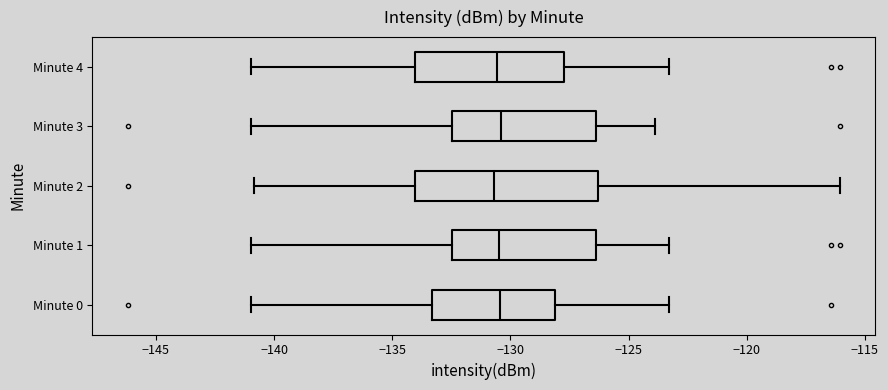

Reading bottom to top, transcribe this box plot: for each box, give where its median line is, the range the box spans, and where its two whiskers end, as read against the x-axis. The values are not printed on the chart, so give them approximately, as read against the axis.

Minute 0: median -130.5, box -133.5 to -128.0, whiskers -141.0 to -123.5
Minute 1: median -130.5, box -132.5 to -126.5, whiskers -141.0 to -123.5
Minute 2: median -130.5, box -134.0 to -126.5, whiskers -141.0 to -116.0
Minute 3: median -130.5, box -132.5 to -126.5, whiskers -141.0 to -124.0
Minute 4: median -130.5, box -134.0 to -127.5, whiskers -141.0 to -123.5